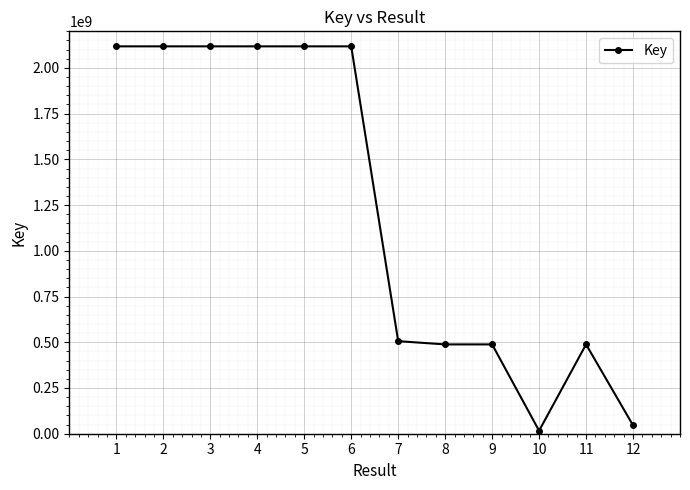

What is the maximum value shown in the chart?

2117874744